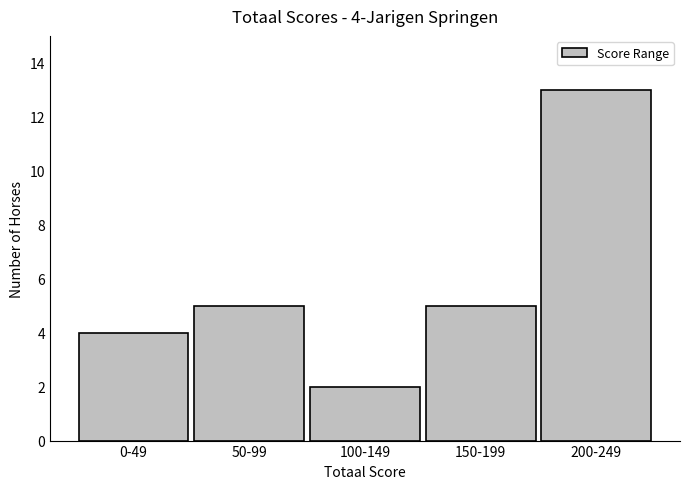

Reading left to right, extract all data points from this chart.

0-49=4	50-99=5	100-149=2	150-199=5	200-249=13